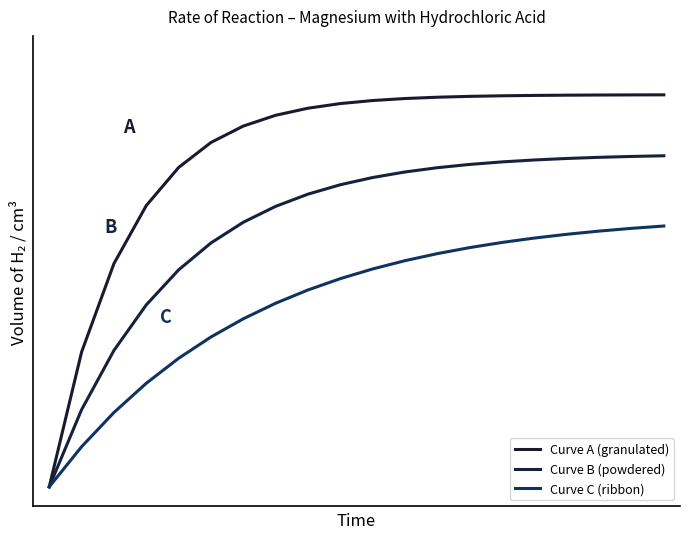

Is this an area chart (filled region under the line)?

No